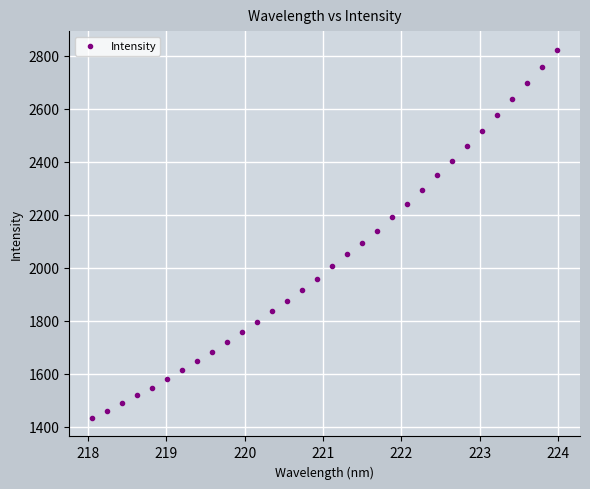

What is the range of X values (max minus min)?

5.9